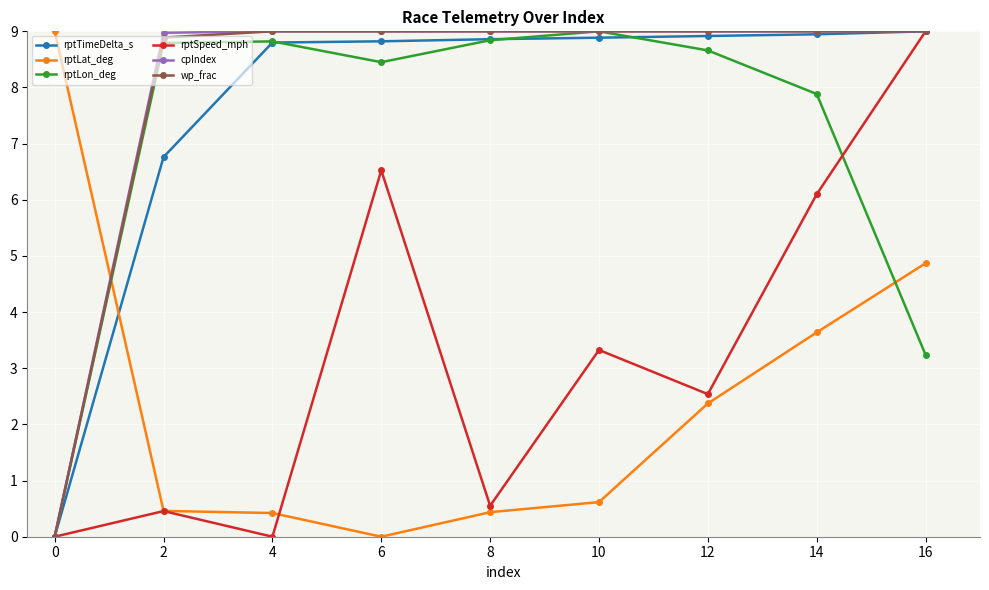

What is the value of the rptTimeDelta_s point at the 2nd from the left?

6.8